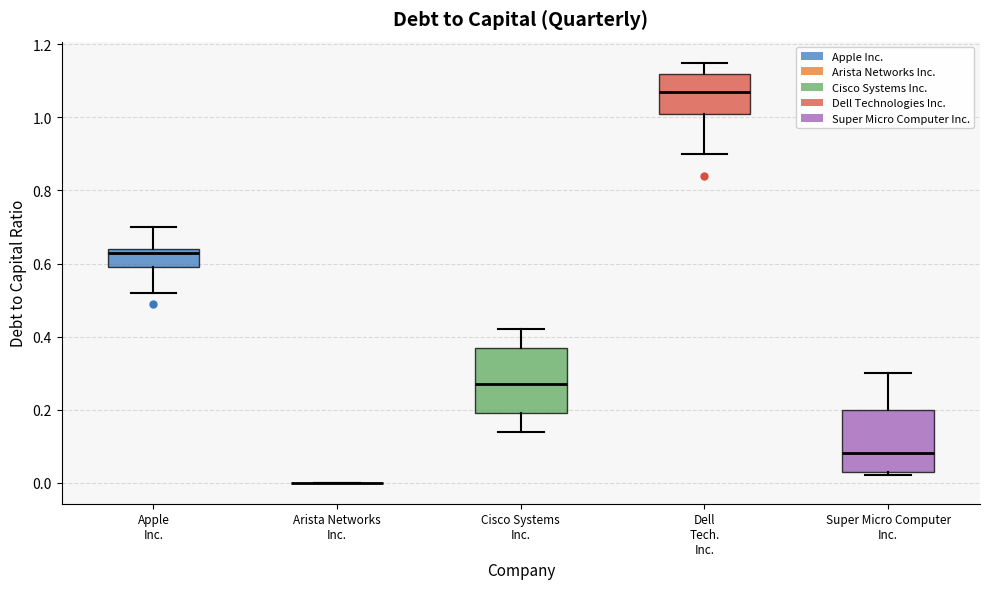

Where is the lower edge of the box for Dell Tech. Inc. on the y-axis? The values are not printed on the chart, so give them approximately, as read against the axis.

1.02